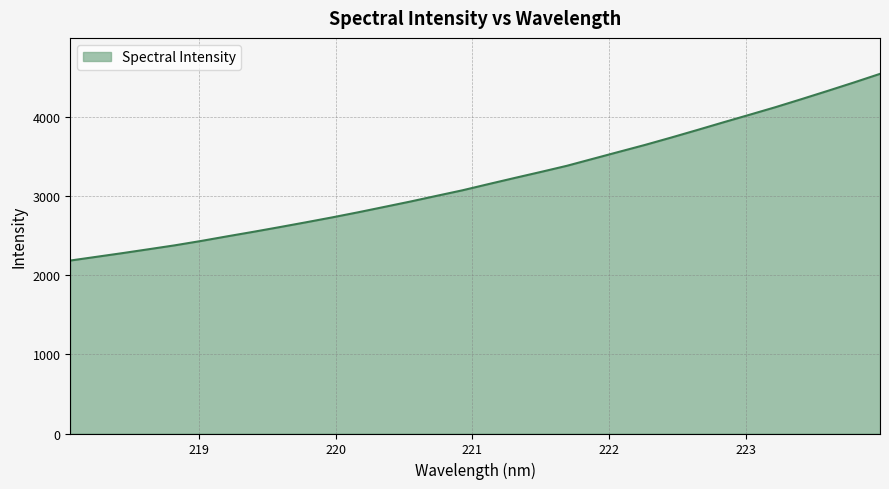

What is the smallest value displayed?

2184.8